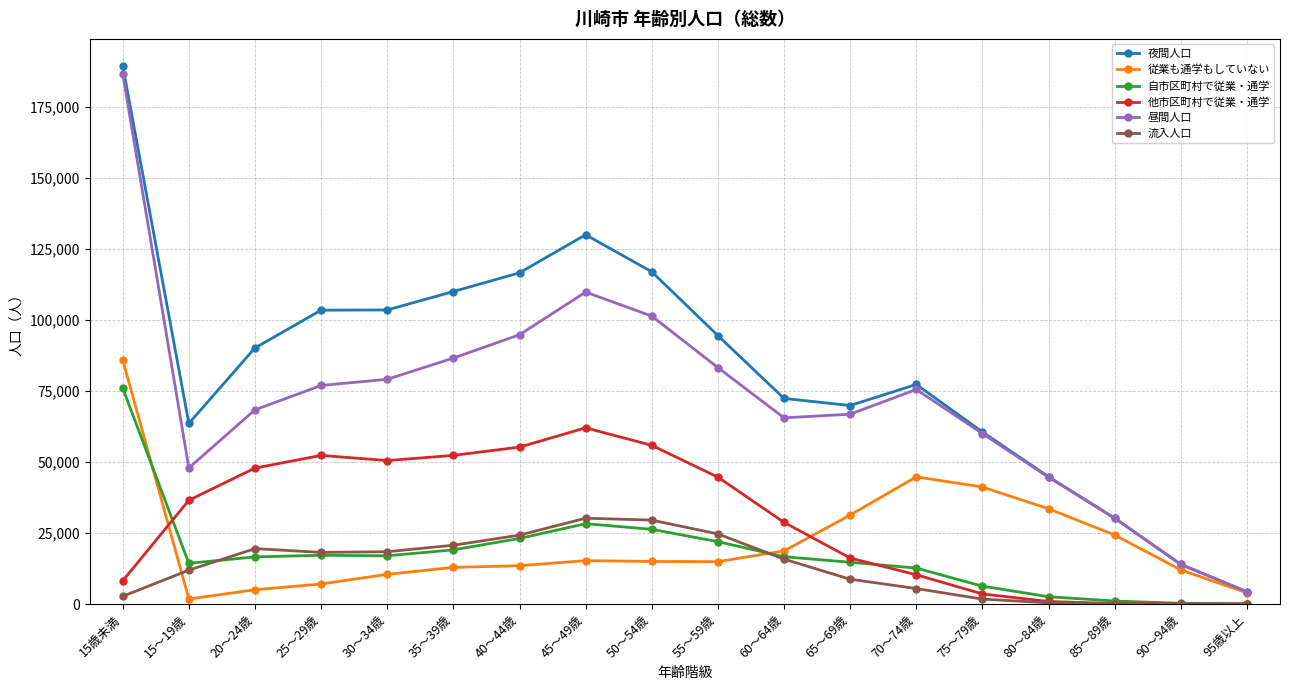

What is the sum of all 他市区町村で従業・通学 values?

525570